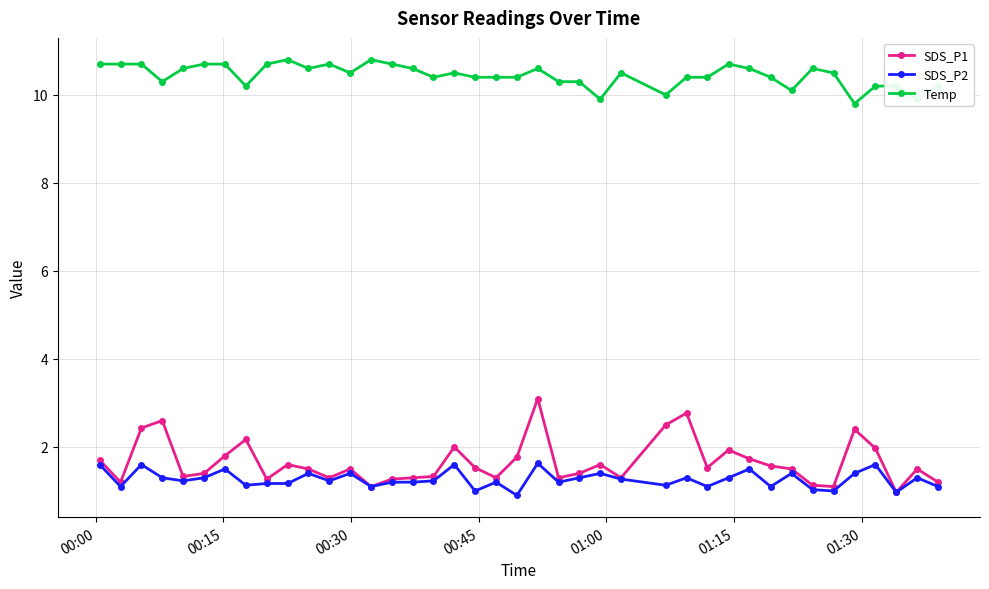

What is the difference between the maximum and second lowest values in the Temp series?

0.9